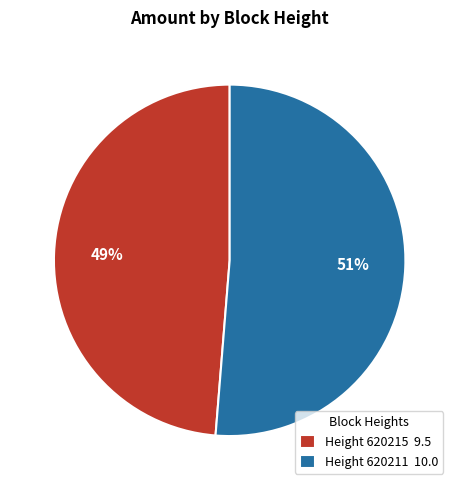

What percentage is the Height 620215 9.5 slice, to the nearest percent?

49%